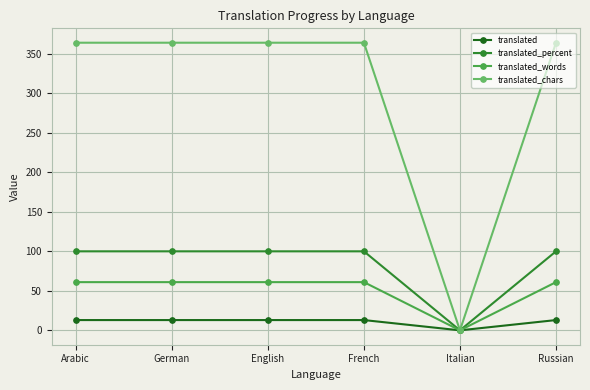

What is the label of the 1st point from the right?

Russian